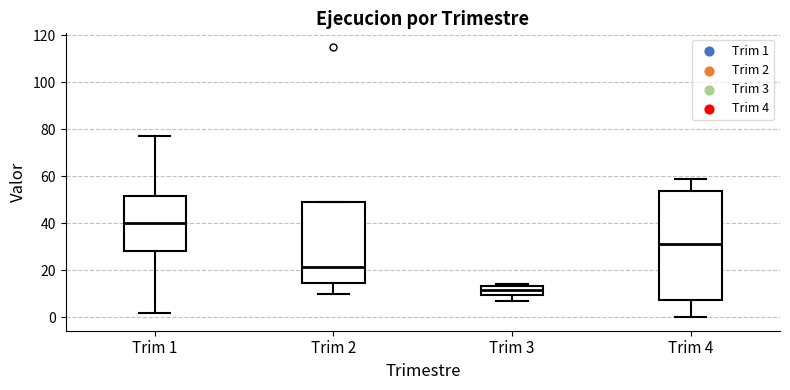

Which box has the highest median line?

Trim 1